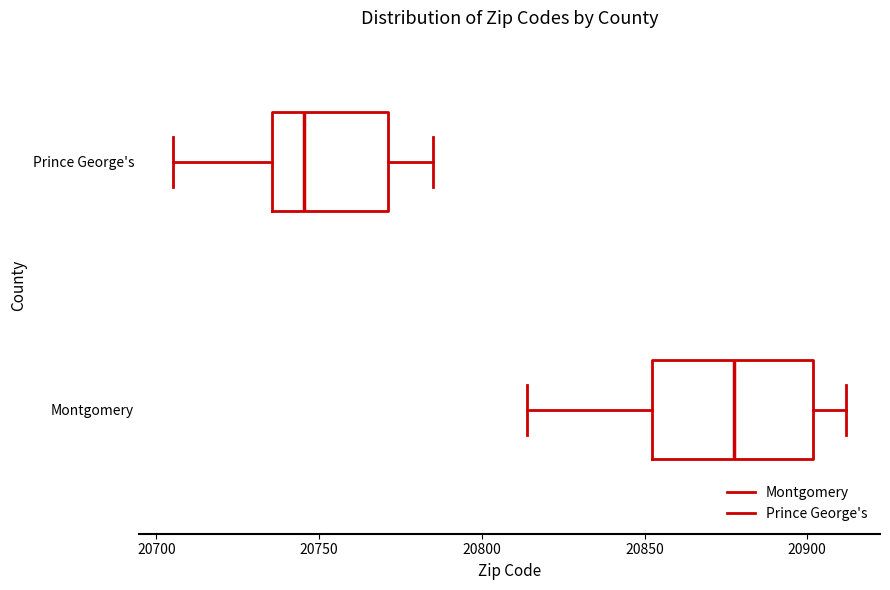

Comparing the boxes themselves (not the whiskers), which one is the widest?

Montgomery